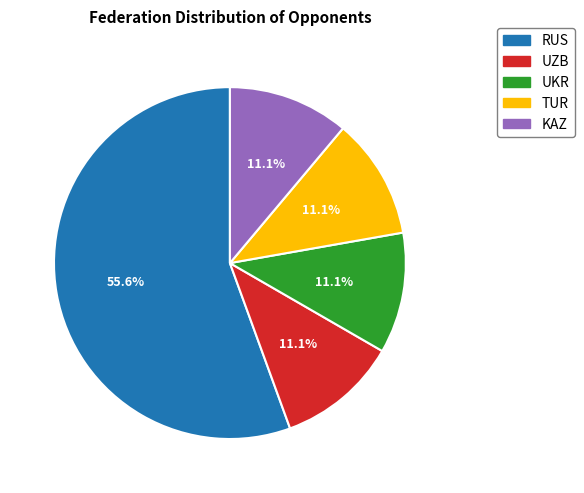

Is there any slice that represents more than half of the pie?

Yes